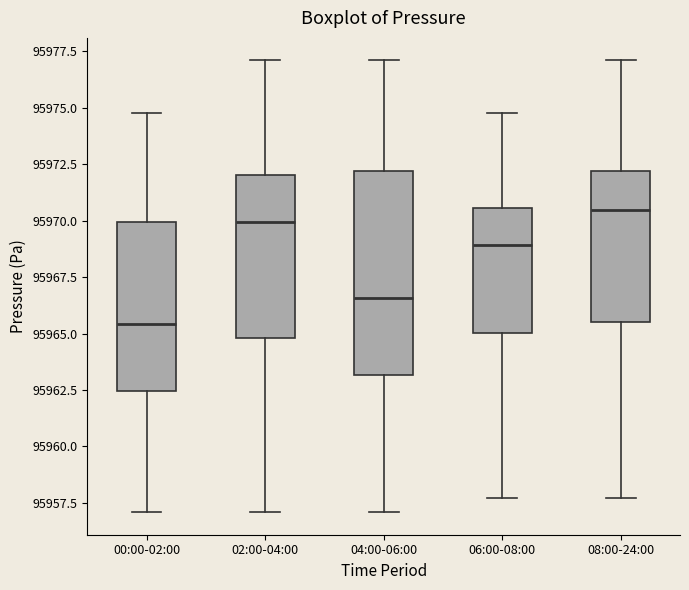

Where does the lower whisker of the box for 04:00-06:00 end on the y-axis? The values are not printed on the chart, so give them approximately, as read against the axis.

95957.0